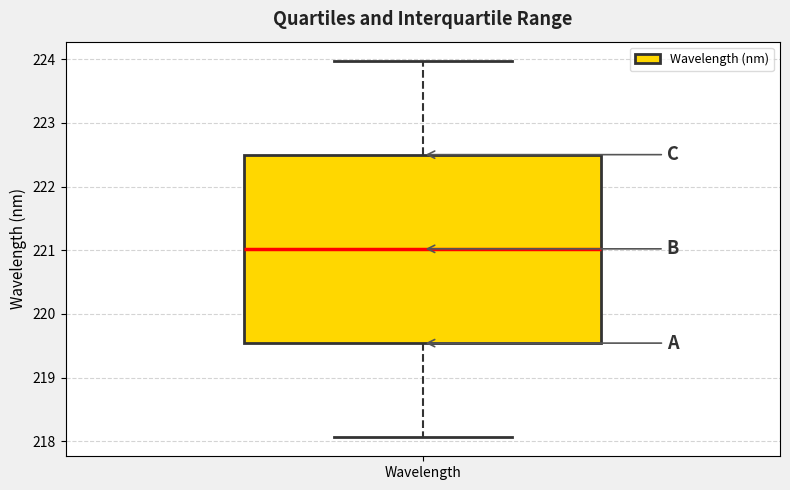

Where is the upper edge of the box for Wavelength on the y-axis? The values are not printed on the chart, so give them approximately, as read against the axis.

222.5